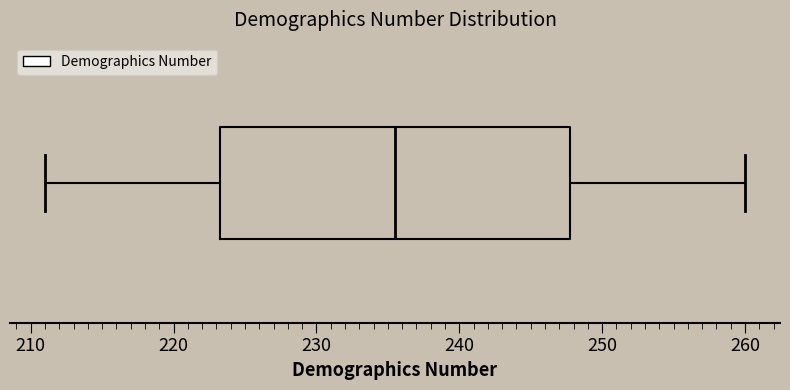

Transcribe this box plot: give where the median line is, the range the box spans, and where the two whiskers end, as read against the x-axis. The values are not printed on the chart, so give them approximately, as read against the axis.

median 236, box 223 to 248, whiskers 211 to 260